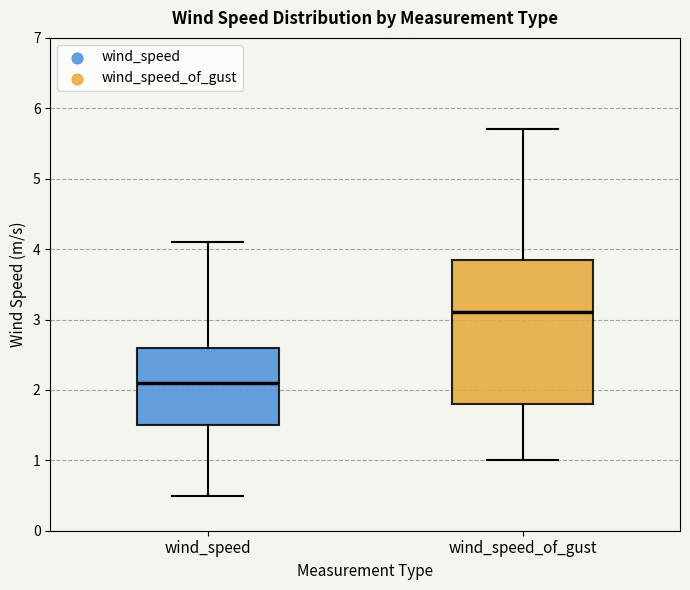

Which box's median line is the lowest?

wind_speed